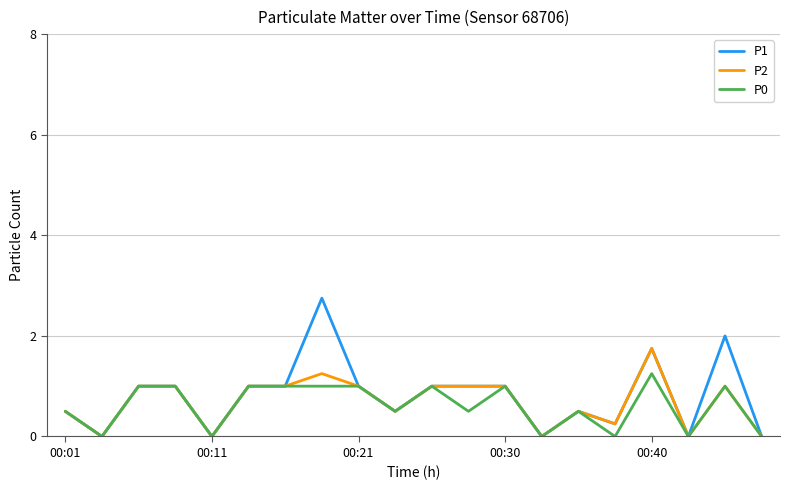

Which series has the widest spread of values?

P1